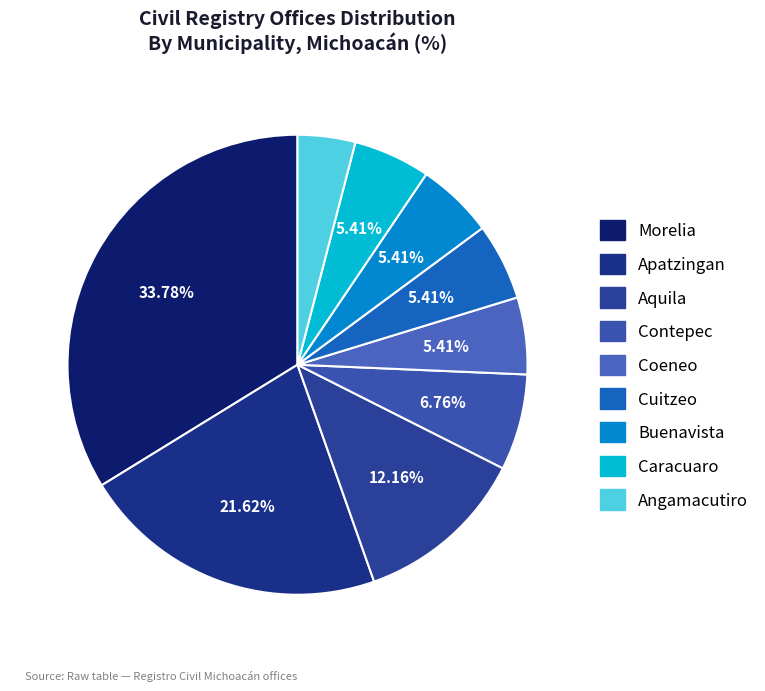

Do Coeneo and Caracuaro together represent more than half of the pie?

No